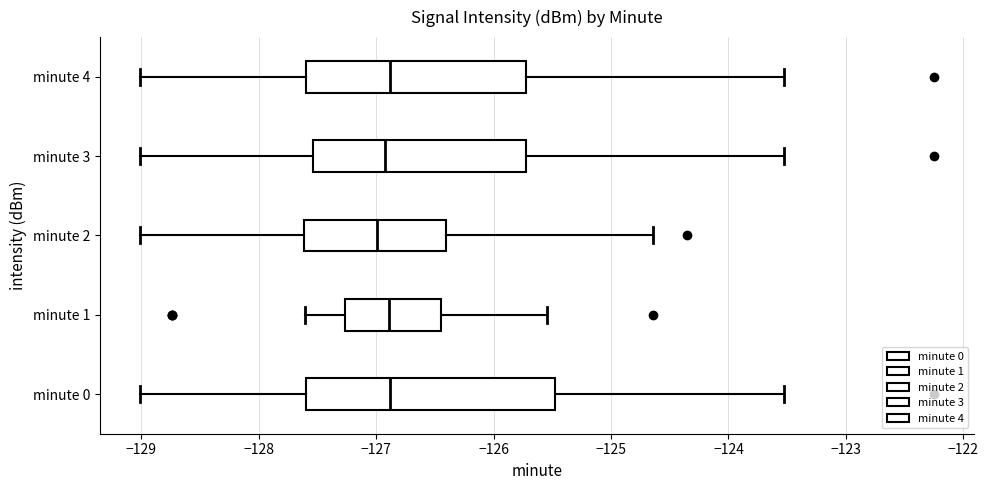

Which box is the widest, from its left edge to its right edge?

minute 0